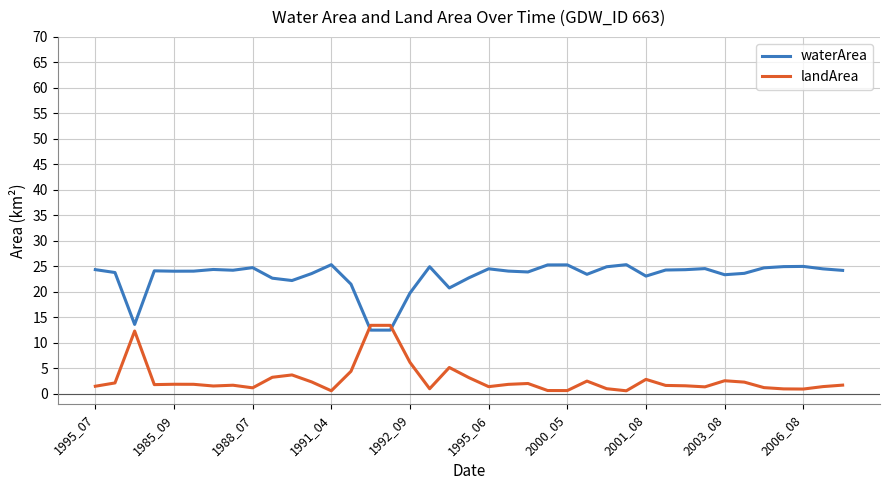

Count the number of data series in this chart.

2